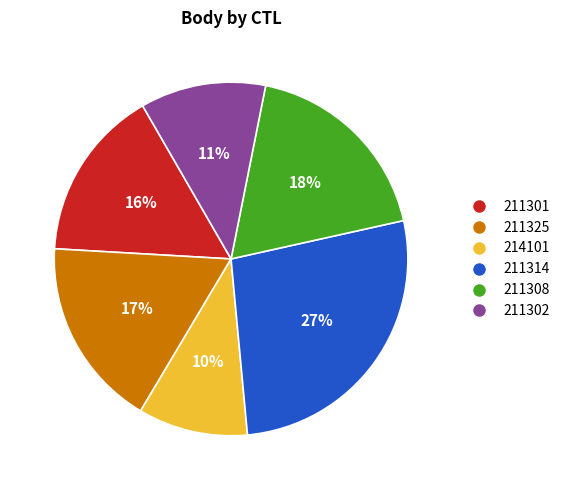

Is 211302 the majority of the pie?

No